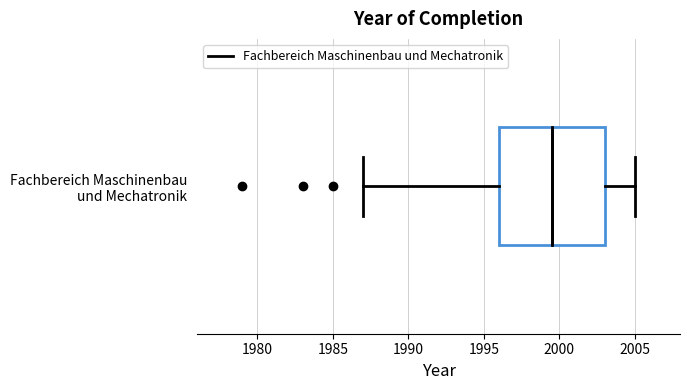

Transcribe this box plot: give where the median line is, the range the box spans, and where the two whiskers end, as read against the x-axis. The values are not printed on the chart, so give them approximately, as read against the axis.

median 1999.5, box 1996.0 to 2003.0, whiskers 1987.0 to 2005.0